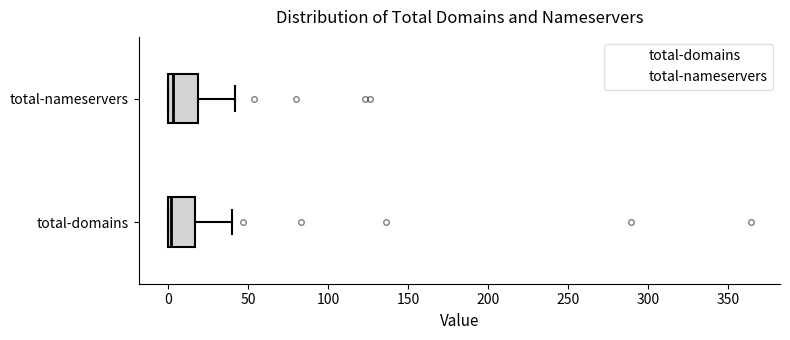

Reading bottom to top, transcribe this box plot: for each box, give where its median line is, the range the box spans, and where its two whiskers end, as read against the x-axis. The values are not printed on the chart, so give them approximately, as read against the axis.

total-domains: median 0 (just right of the box's left edge), box 0 to 15, whiskers 0 to 40
total-nameservers: median 5, box 0 to 20, whiskers 0 to 40